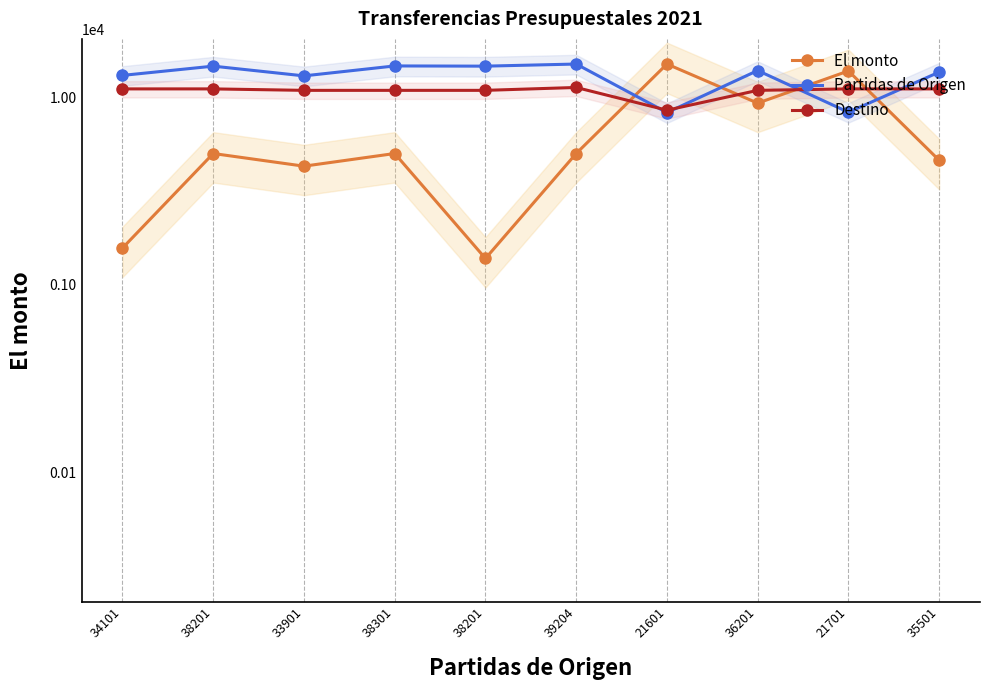

What value does the Partidas de Origen series have at 21601?

8264.8